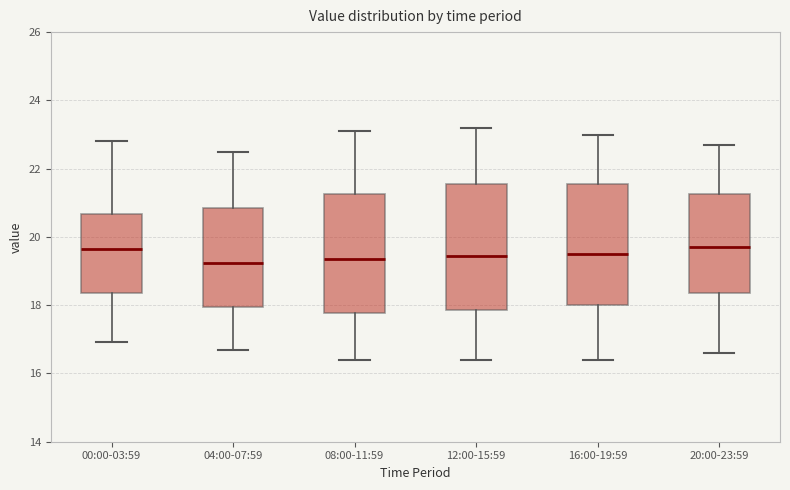

Reading left to right, transcribe this box plot: for each box, give where its median line is, the range the box spans, and where its two whiskers end, as read against the y-axis. The values are not printed on the chart, so give them approximately, as read against the axis.

00:00-03:59: median 19.6, box 18.4 to 20.6, whiskers 17.0 to 22.8
04:00-07:59: median 19.2, box 18.0 to 20.8, whiskers 16.8 to 22.6
08:00-11:59: median 19.4, box 17.8 to 21.2, whiskers 16.4 to 23.2
12:00-15:59: median 19.4, box 17.8 to 21.6, whiskers 16.4 to 23.2
16:00-19:59: median 19.6, box 18.0 to 21.6, whiskers 16.4 to 23.0
20:00-23:59: median 19.8, box 18.4 to 21.2, whiskers 16.6 to 22.8